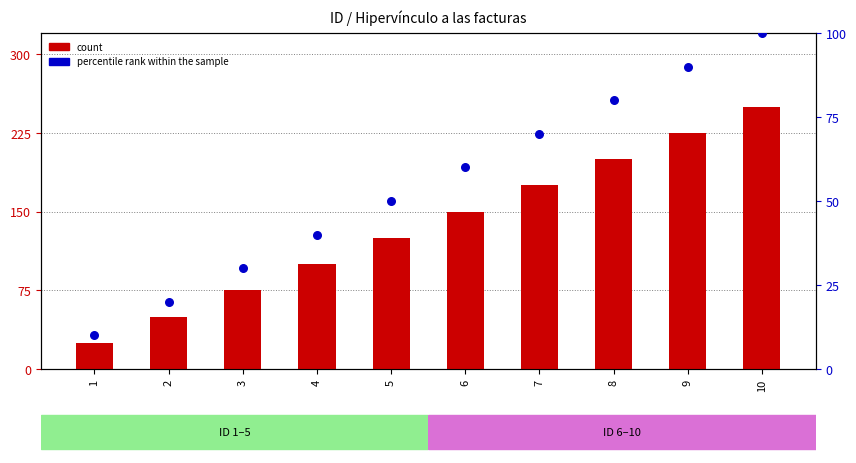

Is the value of percentile rank within the sample at 4 greater than the value of count at 7?

No